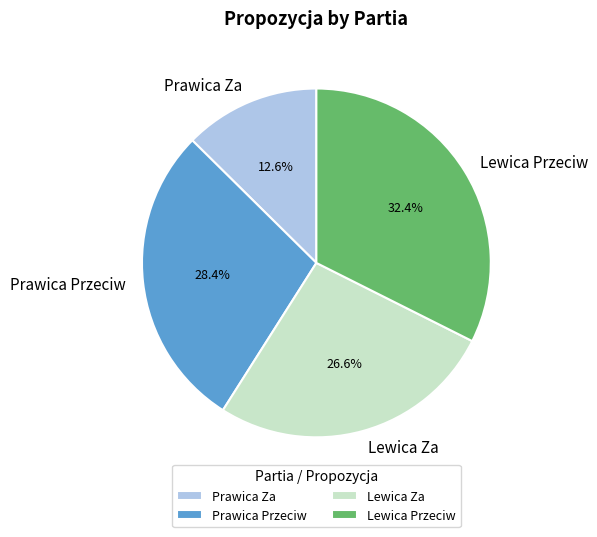

The Lewica Za slice represents 14% of the pie. True or false?

False